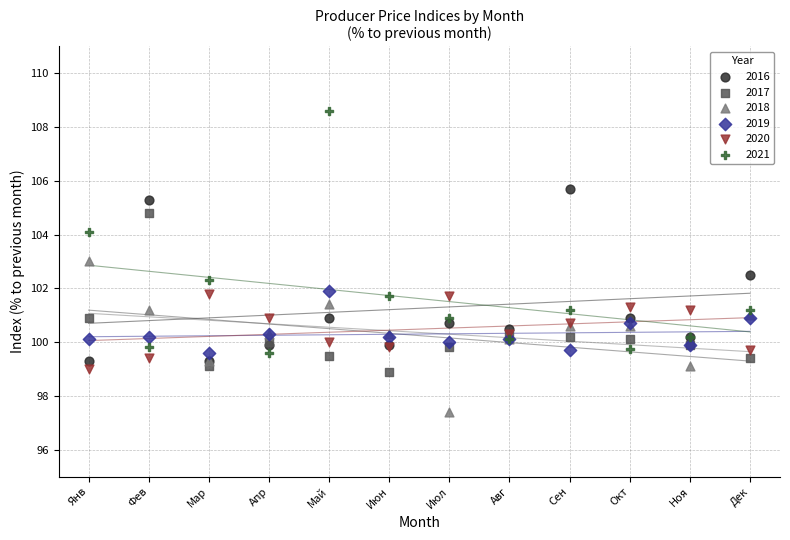

What are all the series names shown in the legend?

2016, 2017, 2018, 2019, 2020, 2021